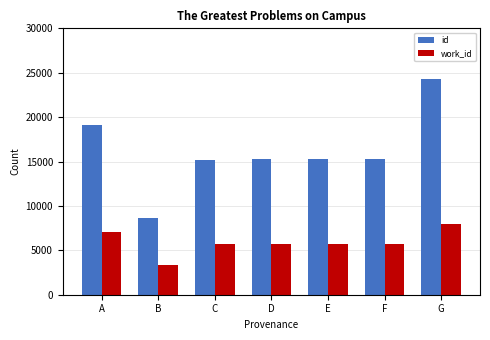

What is the smallest value displayed?

3380